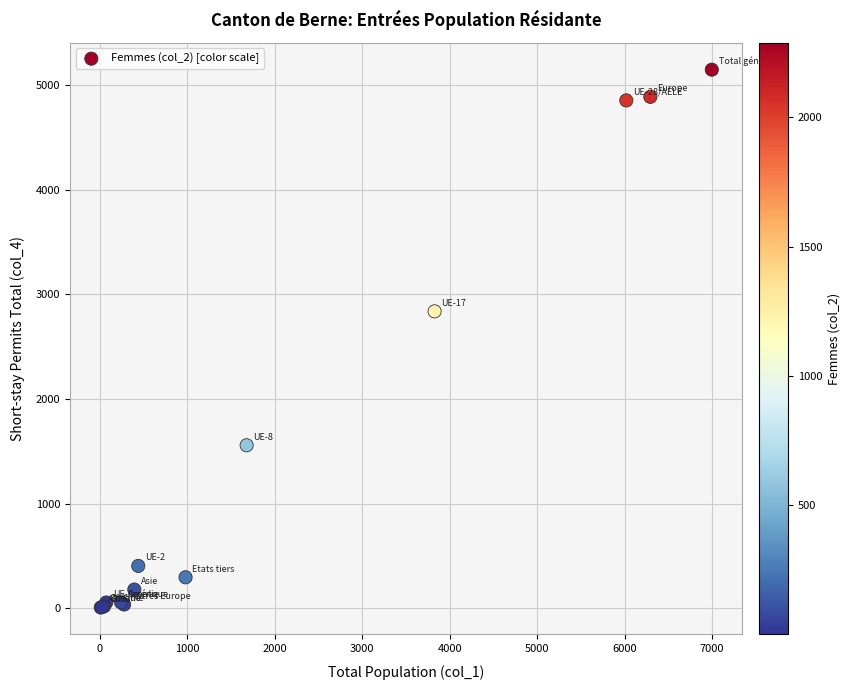

What Y value in the scatter plot is closest to 2577?

2838